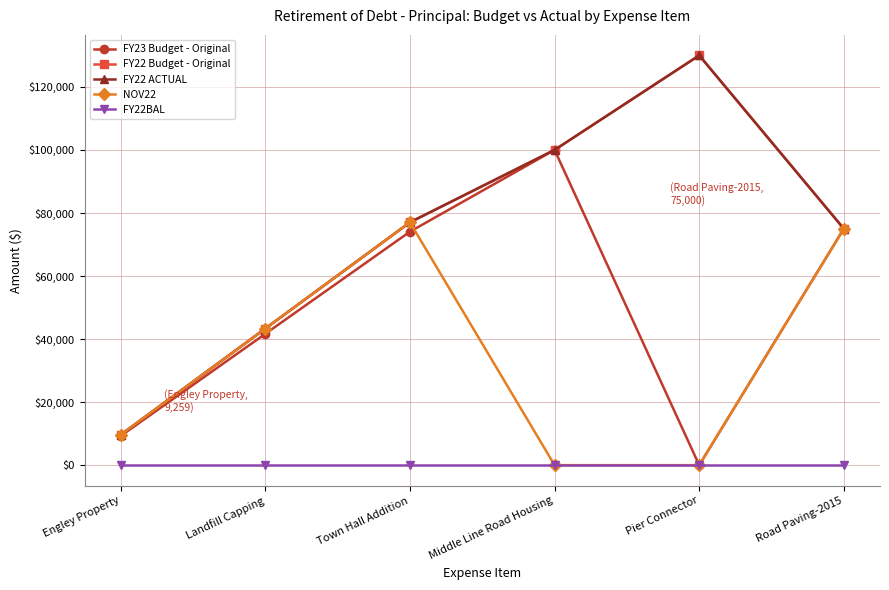

Is it true that FY22 ACTUAL equals 43333.3 at Landfill Capping?

True